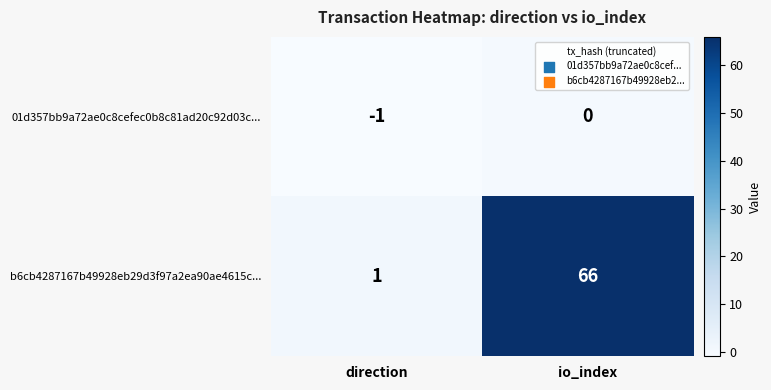

Which label corresponds to the smallest value in the chart?

direction